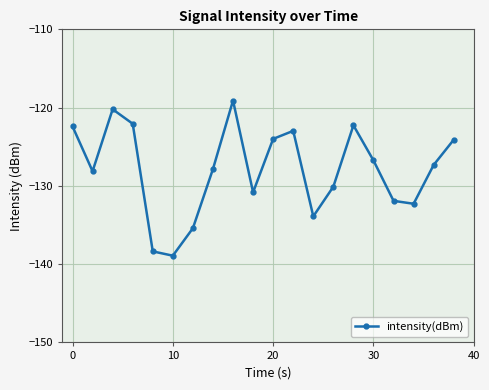

What is the smallest value displayed?

-138.9